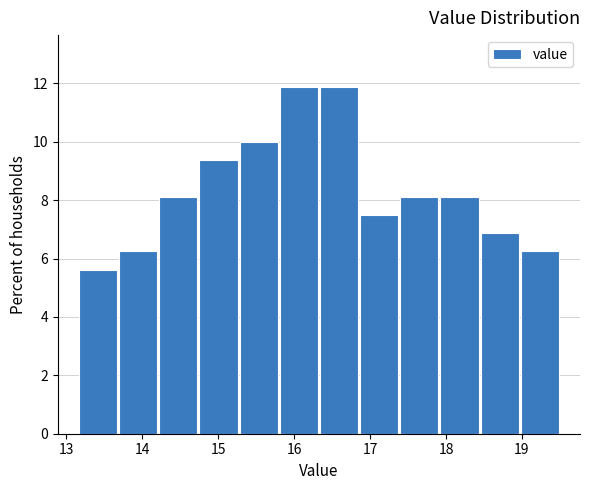

How tall is the bar that spans 17.4 to 17.9 on the x-axis? Neither the bar edges nor the heights are printed on the chart, so give them approximately, as read against the axes.

8.2